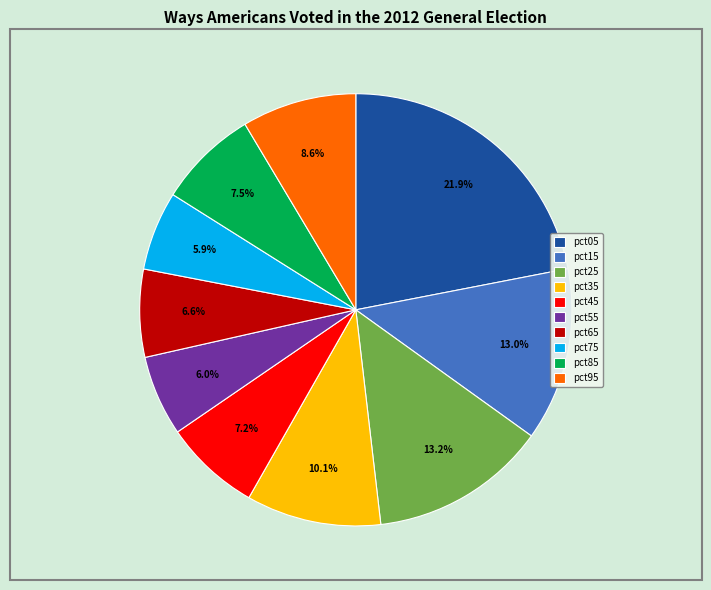

To the nearest percent, what is the combined percentage of pct75 and pct35?

16%